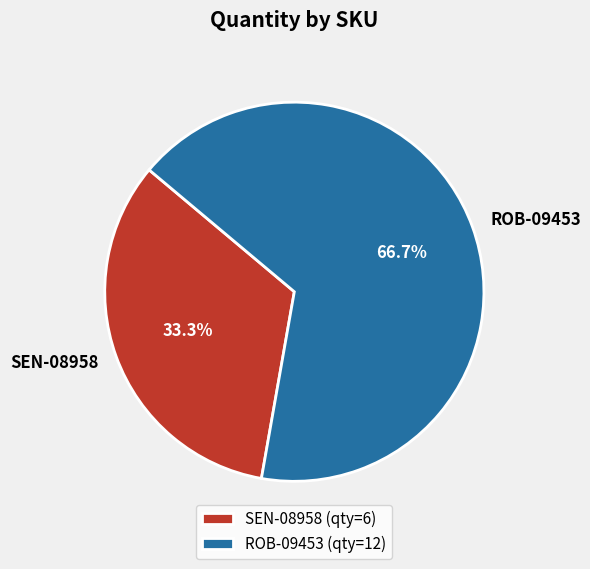

Which category has the smallest portion of the pie?

SEN-08958